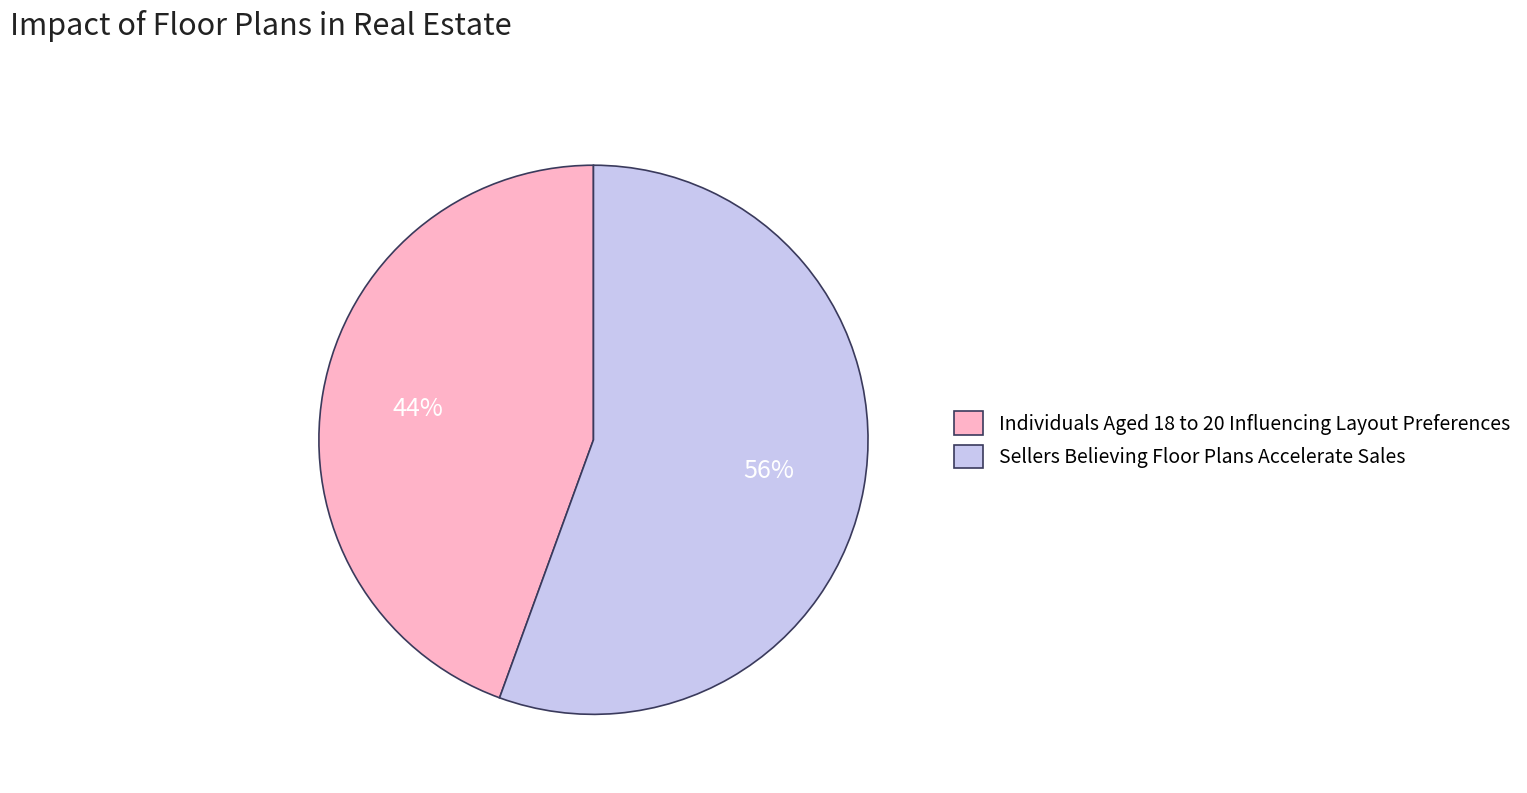

Is it true that Individuals Aged 18 to 20 Influencing Layout Preferences is 44% of the pie?

True